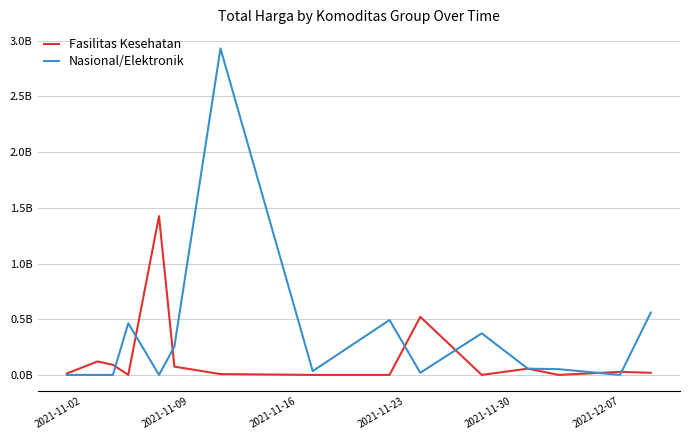

Does the chart have visible grid lines?

Yes